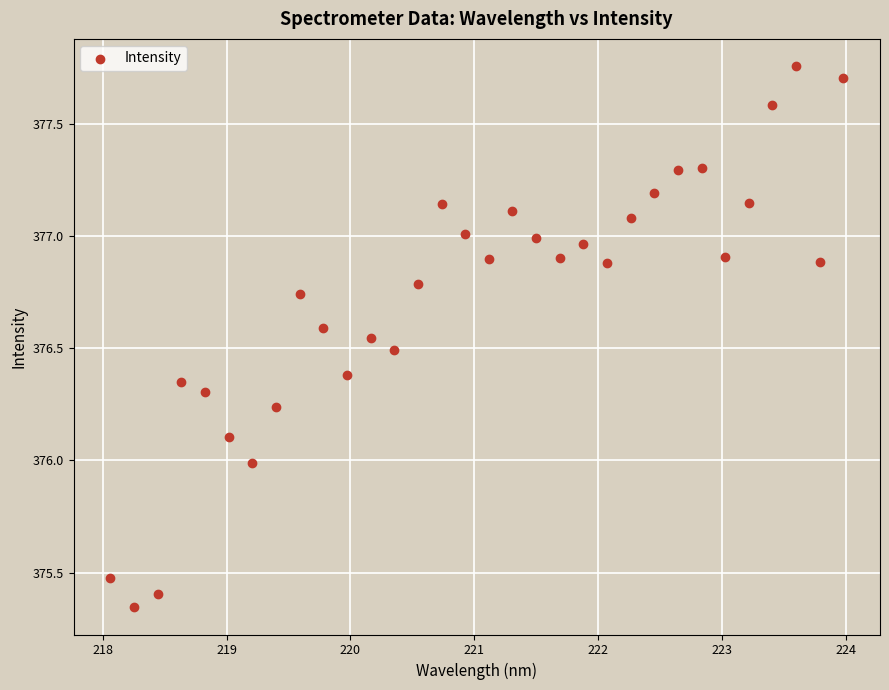

What is the range of X values (max minus min)?

5.9